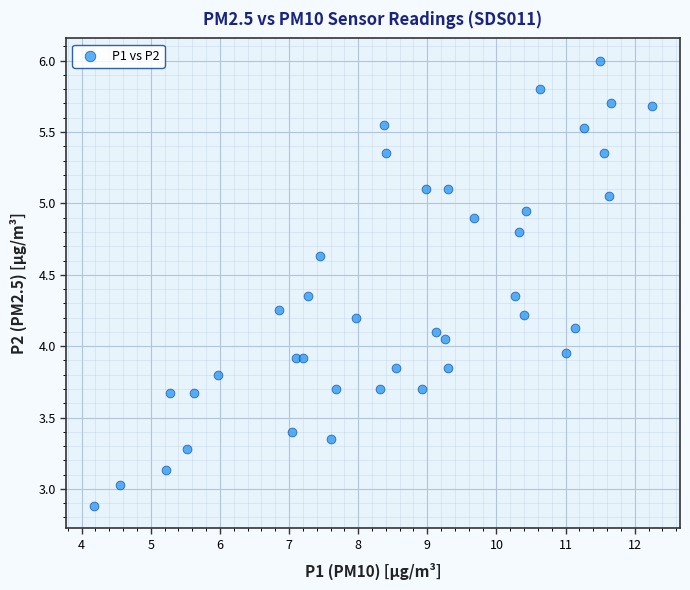

What is the range of Y values (max minus min)?

3.1